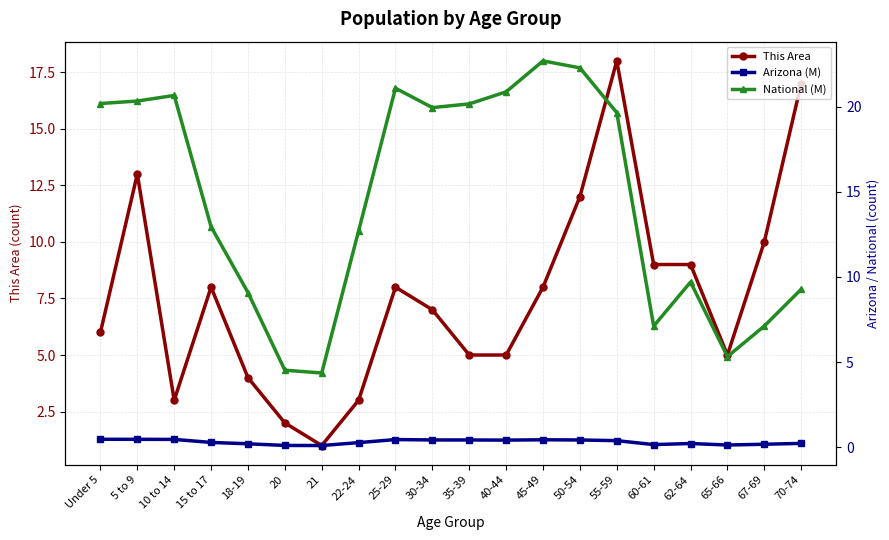

What is the minimum value for National (M)?

4.4